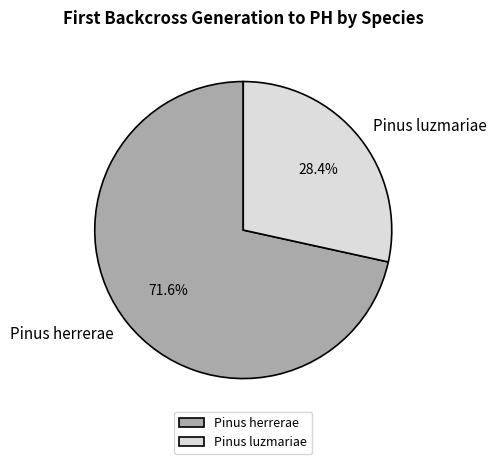

Is there any slice that represents more than half of the pie?

Yes